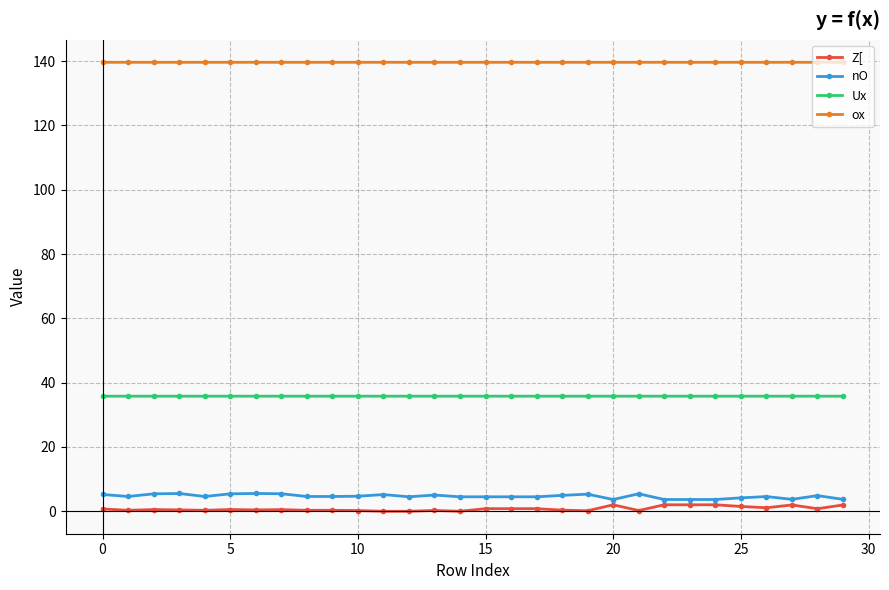

Which series has the largest total across all categories?

ox